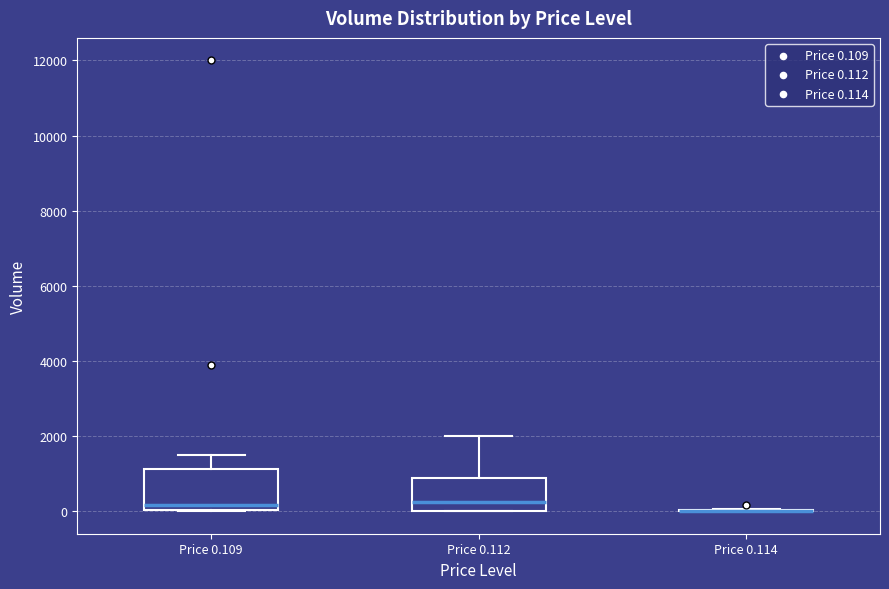

Reading left to right, transcribe this box plot: for each box, give where its median line is, the range the box spans, and where its two whiskers end, as read against the y-axis. The values are not printed on the chart, so give them approximately, as read against the axis.

Price 0.109: median 200, box 0 to 1200, whiskers 0 to 1600
Price 0.112: median 200, box 0 to 800, whiskers 0 to 2000
Price 0.114: box collapsed to a line at 0, whiskers 0 to 0